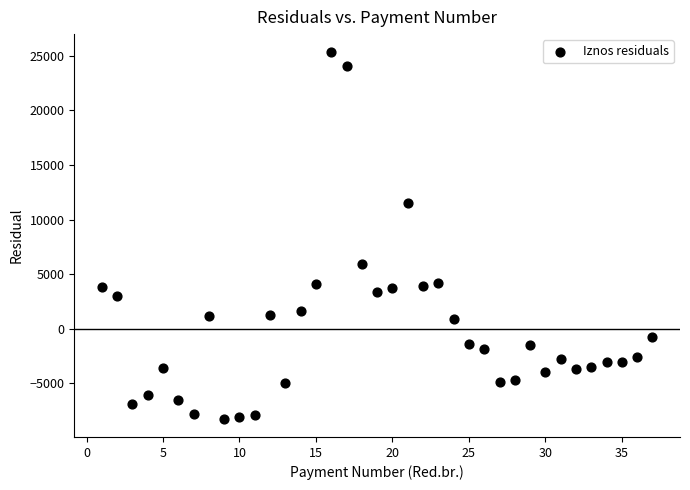

What is the range of X values (max minus min)?

36.0